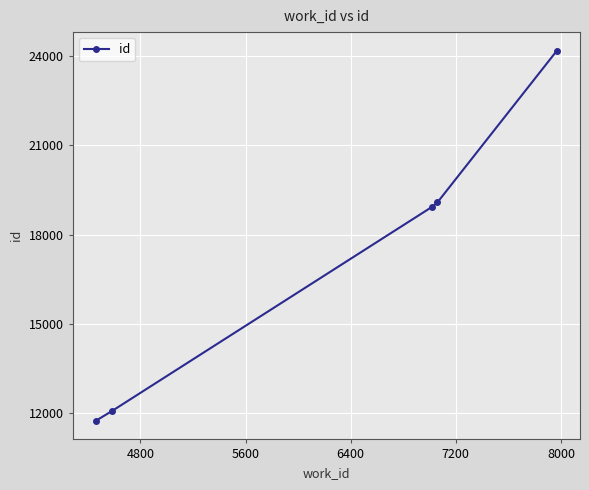

What is the maximum value shown in the chart?

24176